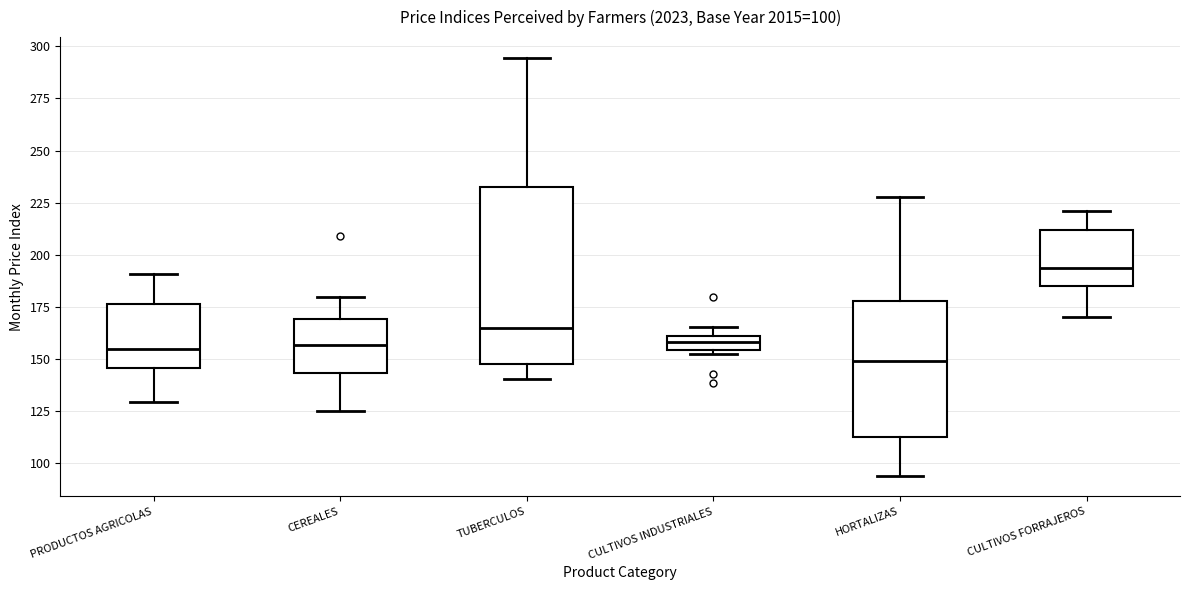

Which box has the highest median line?

CULTIVOS FORRAJEROS